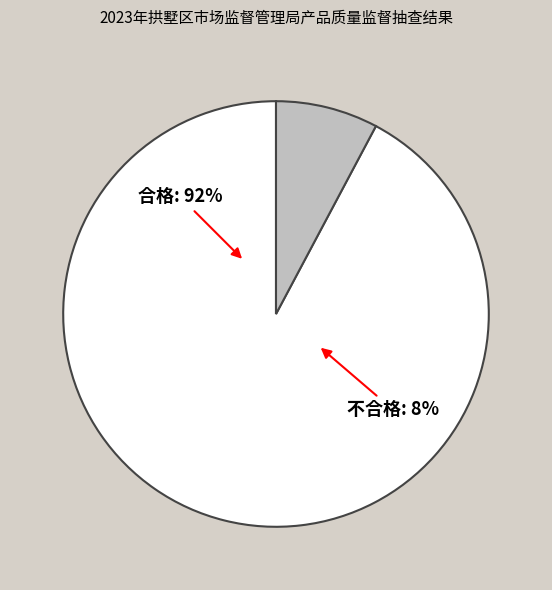

To the nearest percent, what is the average slice percentage?

50%